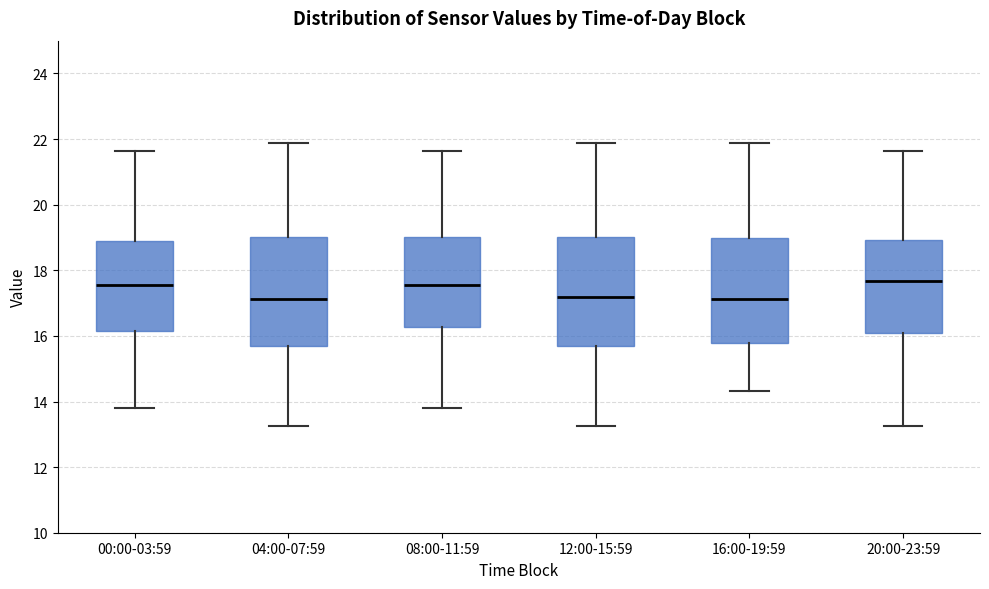

Reading left to right, transcribe this box plot: for each box, give where its median line is, the range the box spans, and where its two whiskers end, as read against the y-axis. The values are not printed on the chart, so give them approximately, as read against the axis.

00:00-03:59: median 17.6, box 16.2 to 19.0, whiskers 13.8 to 21.6
04:00-07:59: median 17.2, box 15.8 to 19.0, whiskers 13.2 to 21.8
08:00-11:59: median 17.6, box 16.2 to 19.0, whiskers 13.8 to 21.6
12:00-15:59: median 17.2, box 15.8 to 19.0, whiskers 13.2 to 21.8
16:00-19:59: median 17.2, box 15.8 to 19.0, whiskers 14.4 to 21.8
20:00-23:59: median 17.6, box 16.0 to 19.0, whiskers 13.2 to 21.6